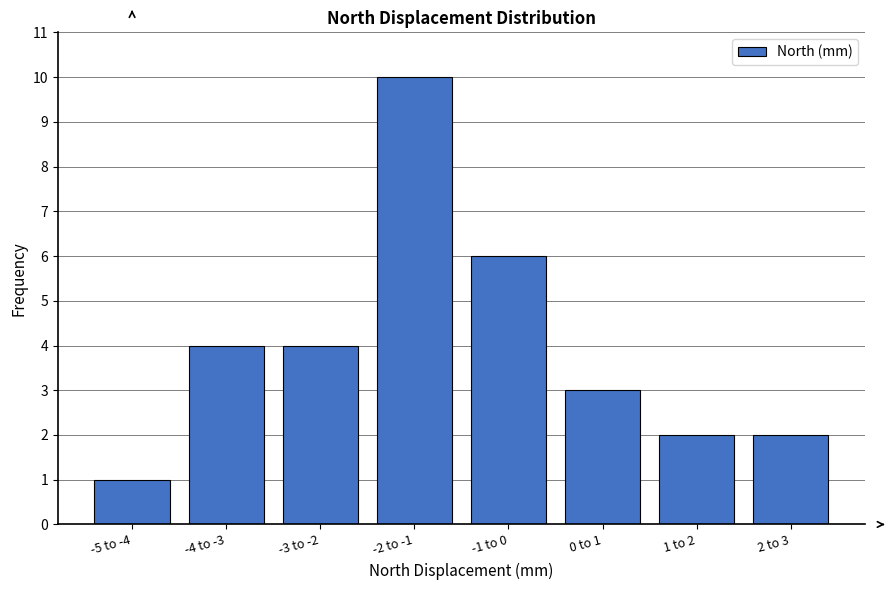

Reading left to right, what are all the values shown in this chart?

1	4	4	10	6	3	2	2